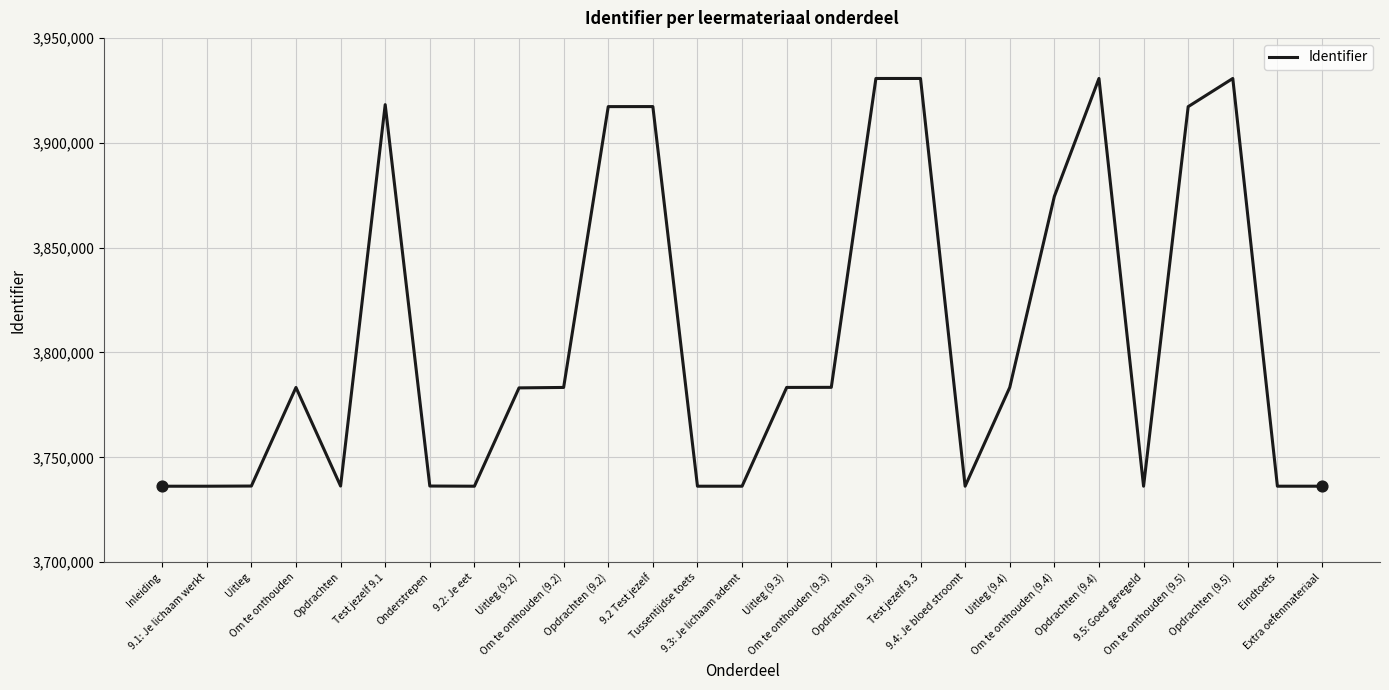

Between 9.5: Goed geregeld and Om te onthouden, which is larger?

Om te onthouden